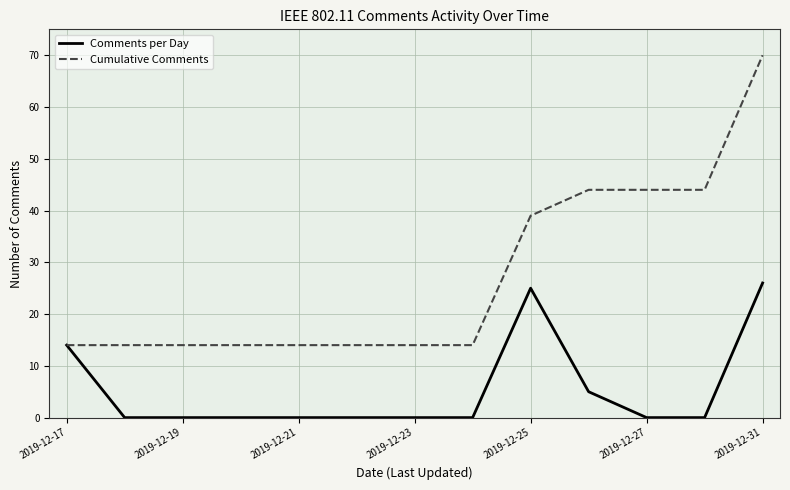

List the series in order of their overall mean, highest first.

Cumulative Comments, Comments per Day